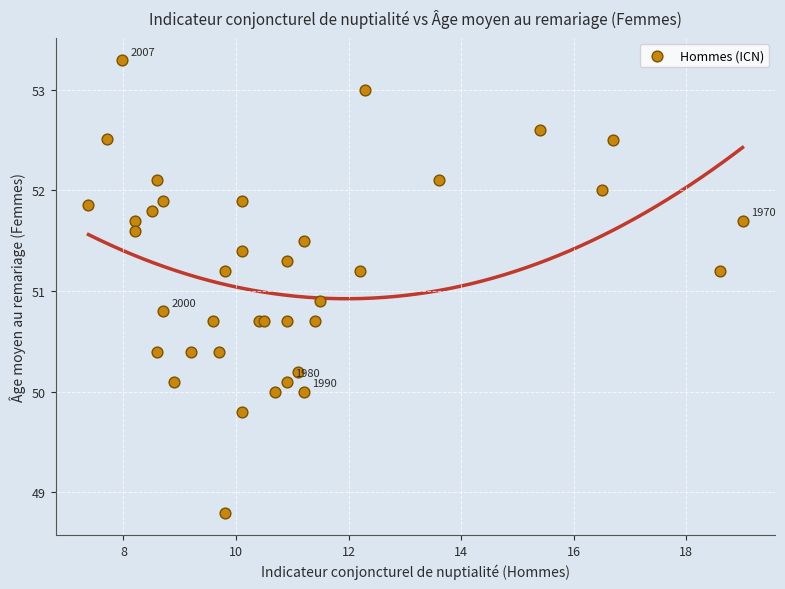

What Y value in the scatter plot is closest to 51?

50.9